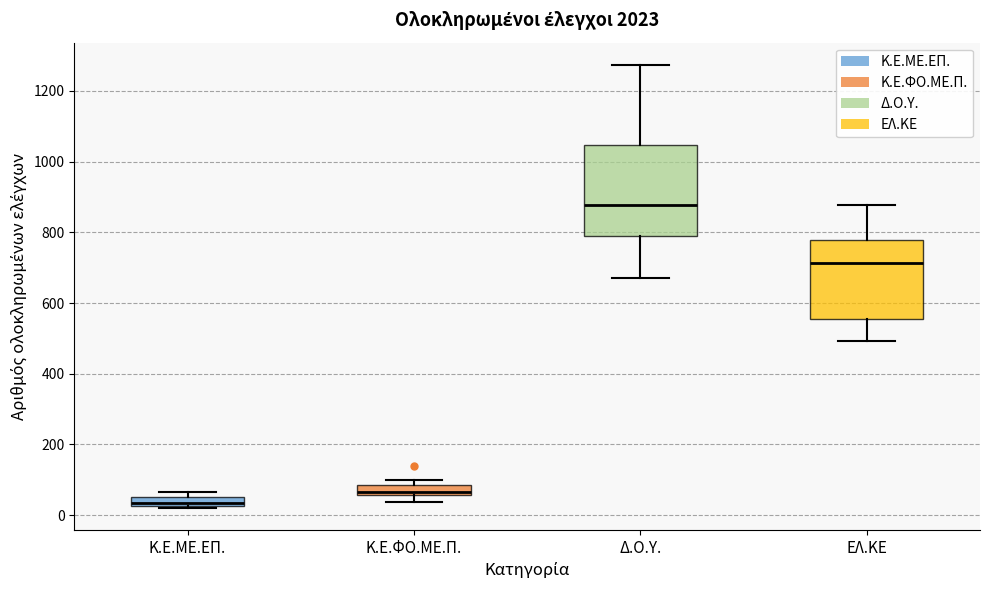

Which box's median line is the highest?

Δ.Ο.Υ.